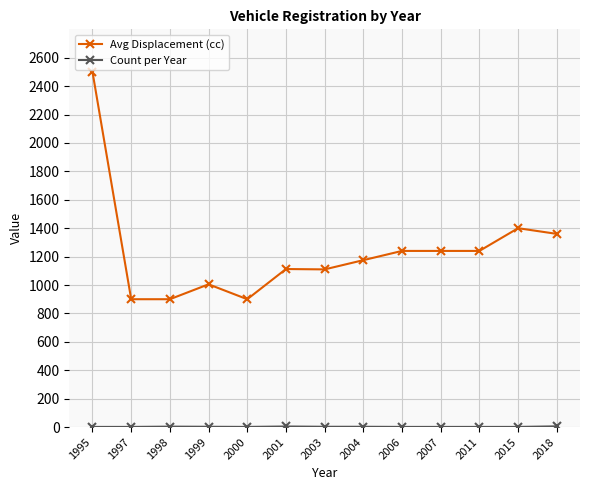

What is the total value across all series at 1998?

903.0